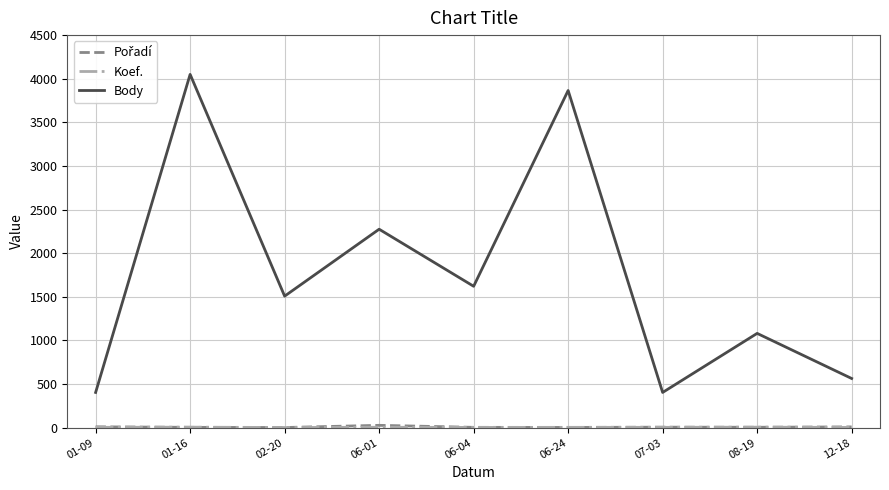

Which series has the widest spread of values?

Body